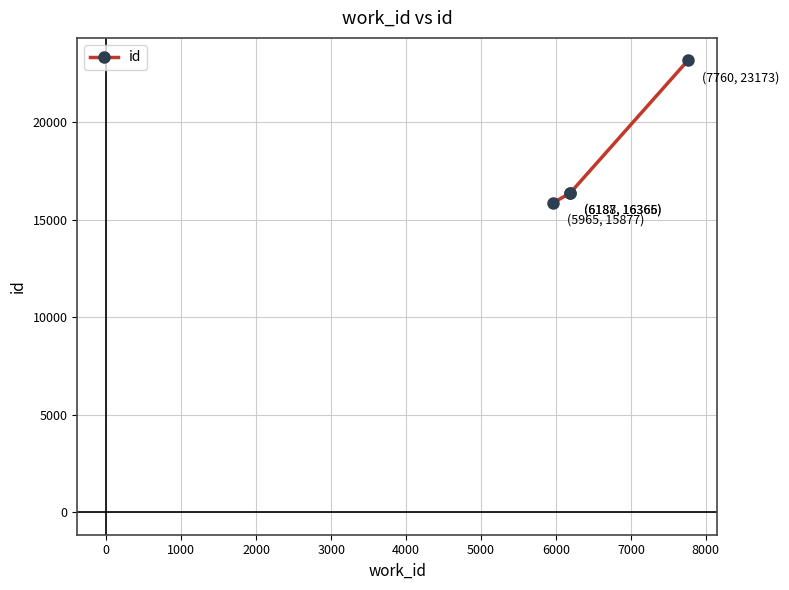

What is the maximum value shown in the chart?

23173